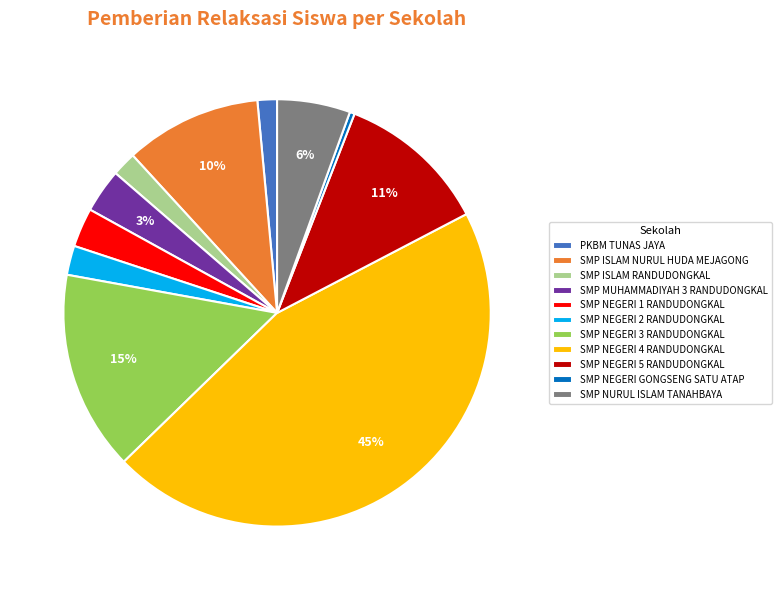

True or false: SMP NEGERI 2 RANDUDONGKAL accounts for 2% of the total.

True